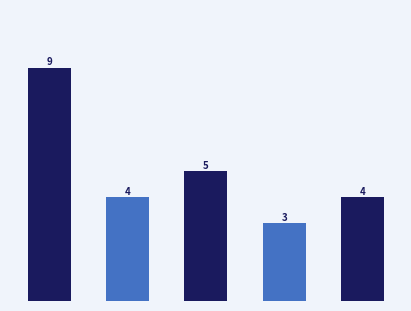

How many values are below 4?

1